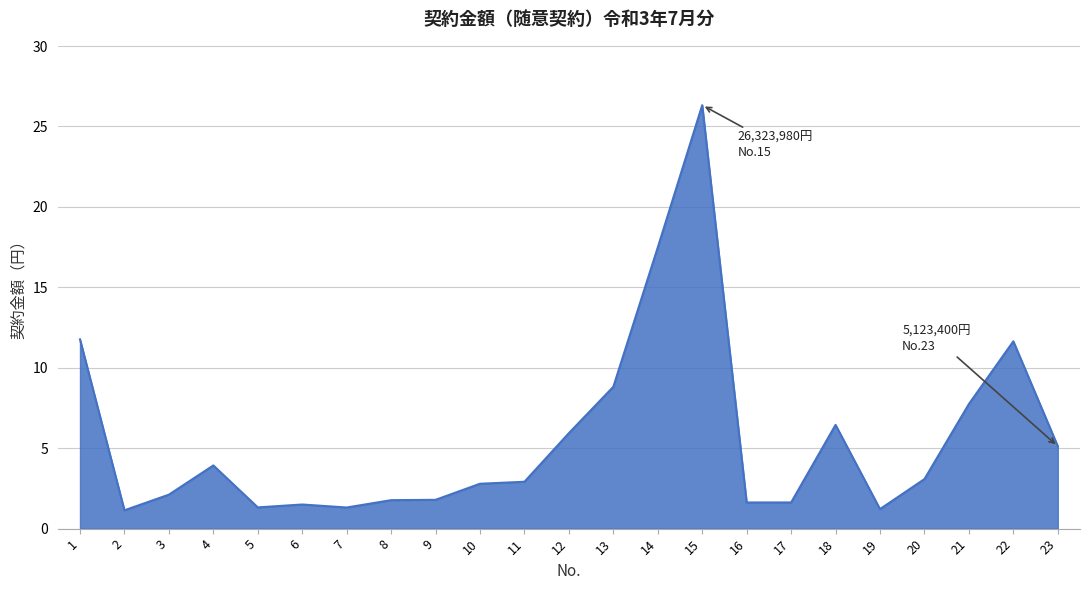

List the labels in order of value, smallest first.

2, 19, 7, 5, 6, 16, 17, 8, 9, 3, 10, 11, 20, 4, 23, 12, 18, 21, 13, 22, 1, 14, 15